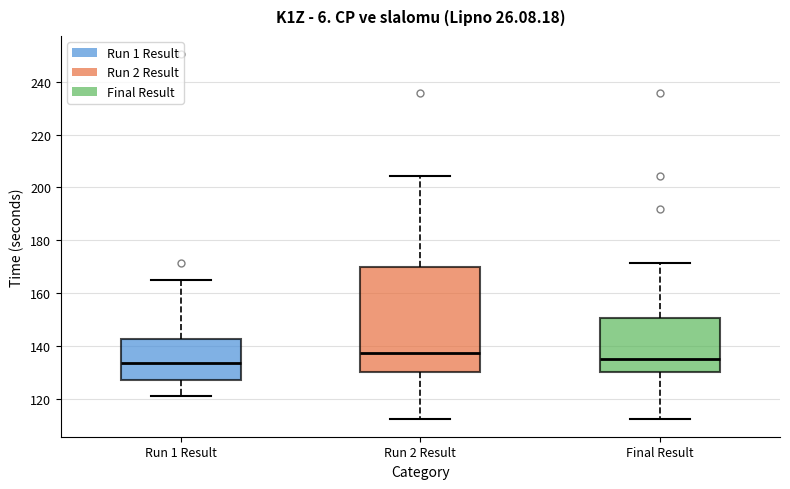

Where is the lower edge of the box for Final Result on the y-axis? The values are not printed on the chart, so give them approximately, as read against the axis.

130